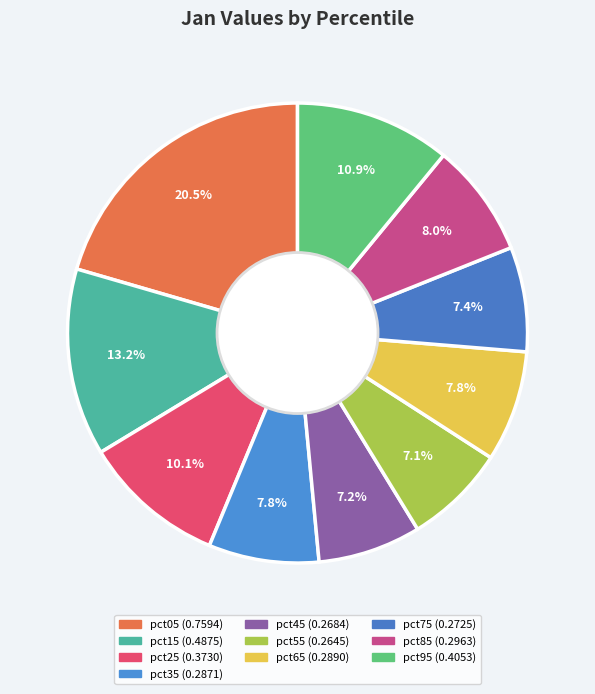

To the nearest percent, what is the difference between the pct15 and pct65 slice percentages?

5%